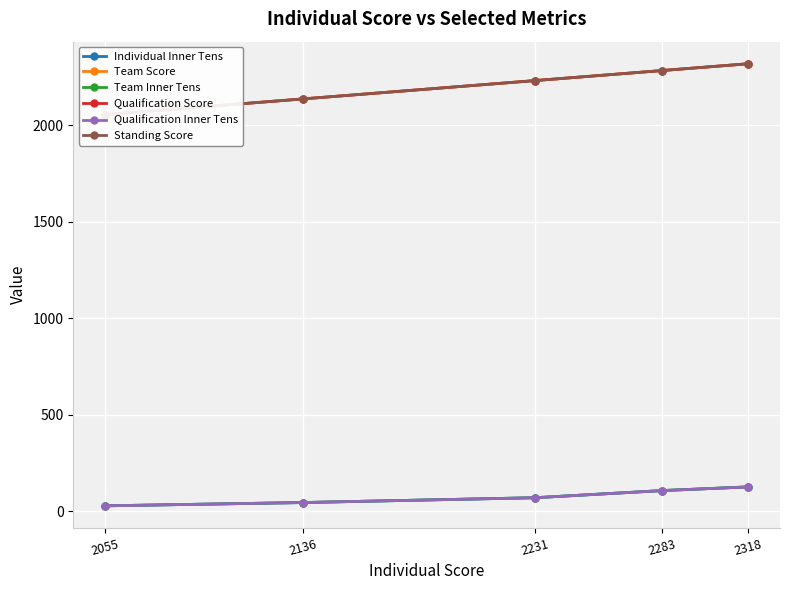

Between 2318 and 2231, which is larger?

2318